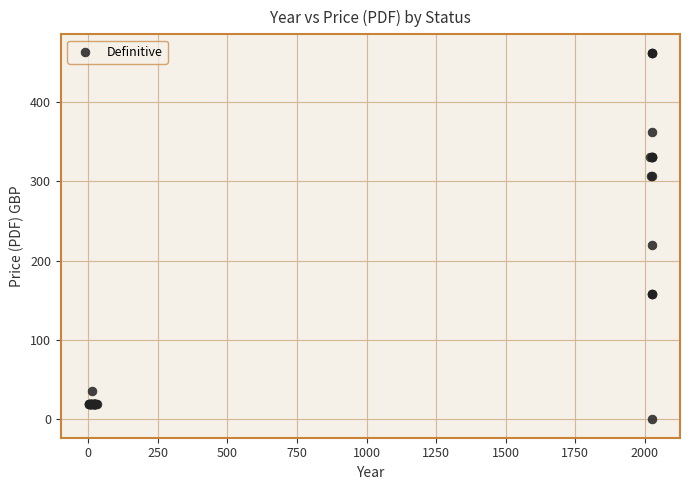

What Y value in the scatter plot is closest to 231?

220